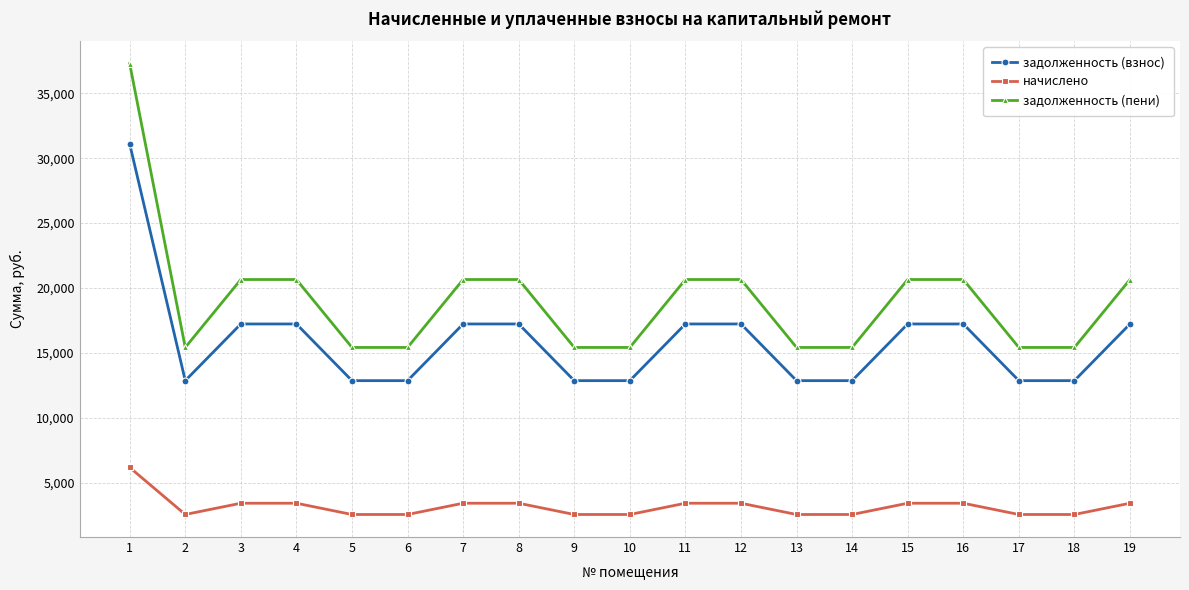

What is the highest value of the задолженность (пени) series?

37278.2